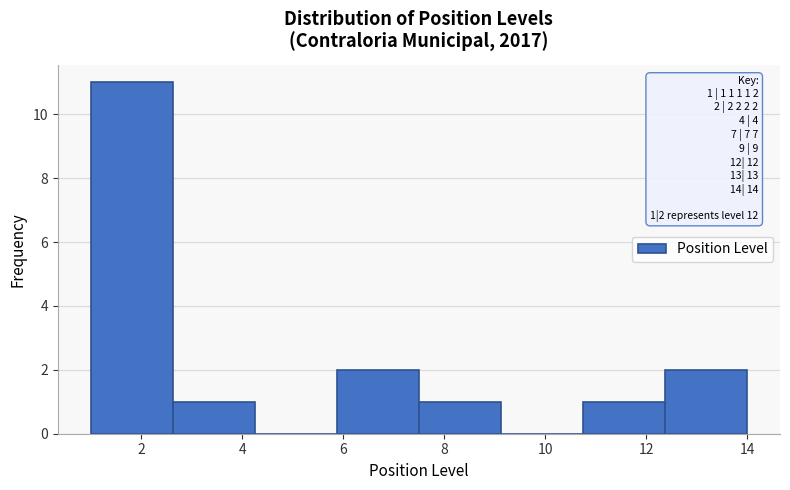

Which range on the x-axis has the tallest bar?

1.0 to 2.6